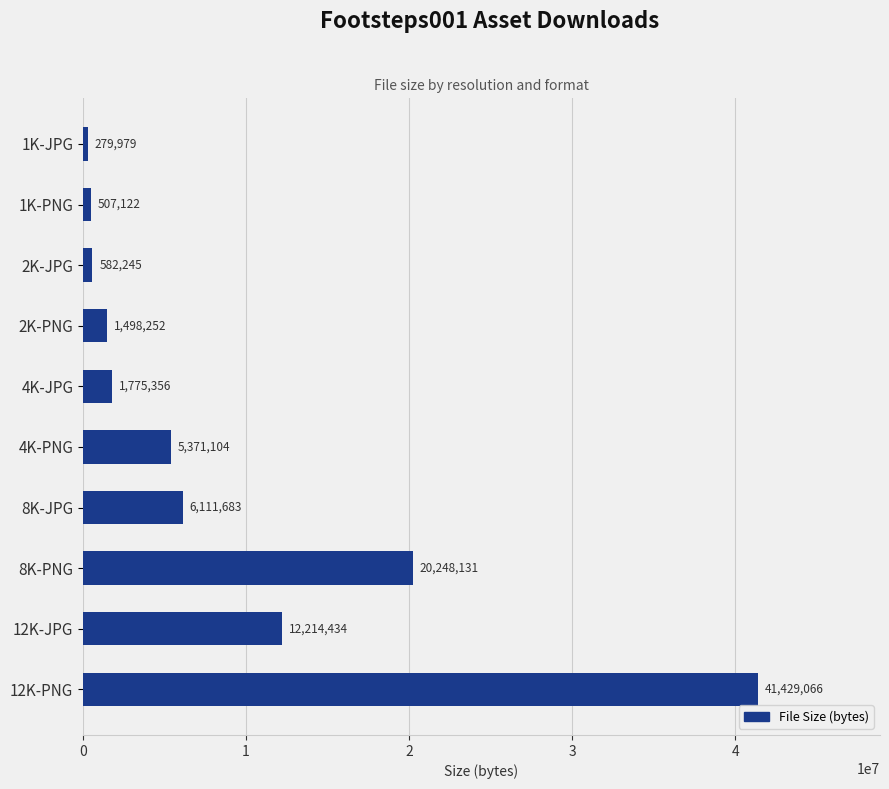

Is it true that the value at 8K-JPG is 6111683?

True